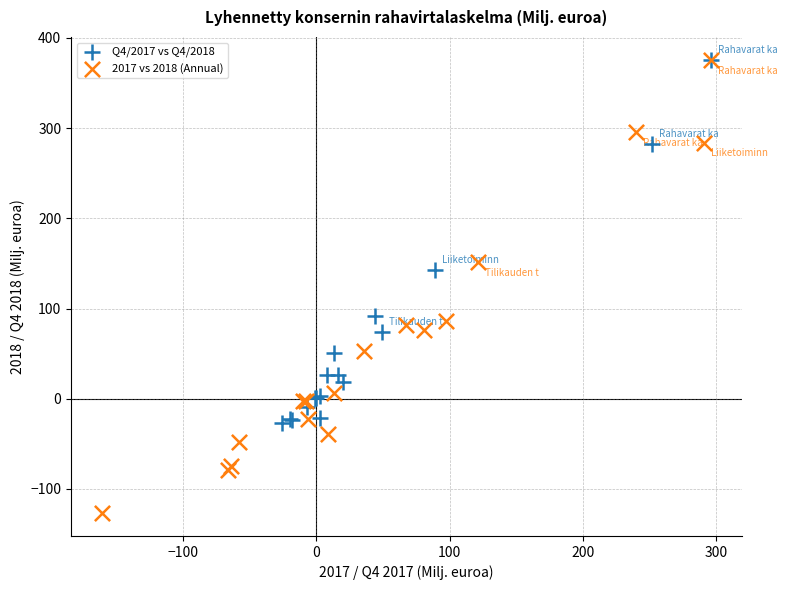

Which series reaches the minimum Y coordinate?

2017 vs 2018 (Annual)